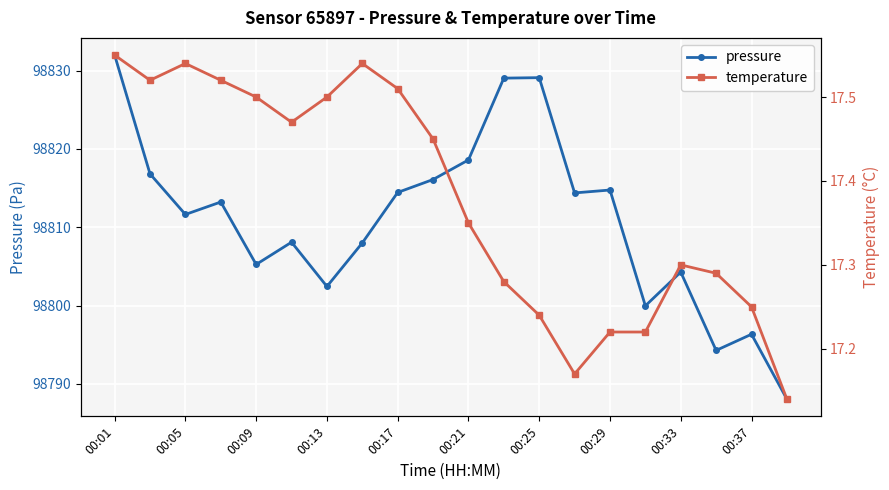

Which series has the largest range (max minus min)?

pressure